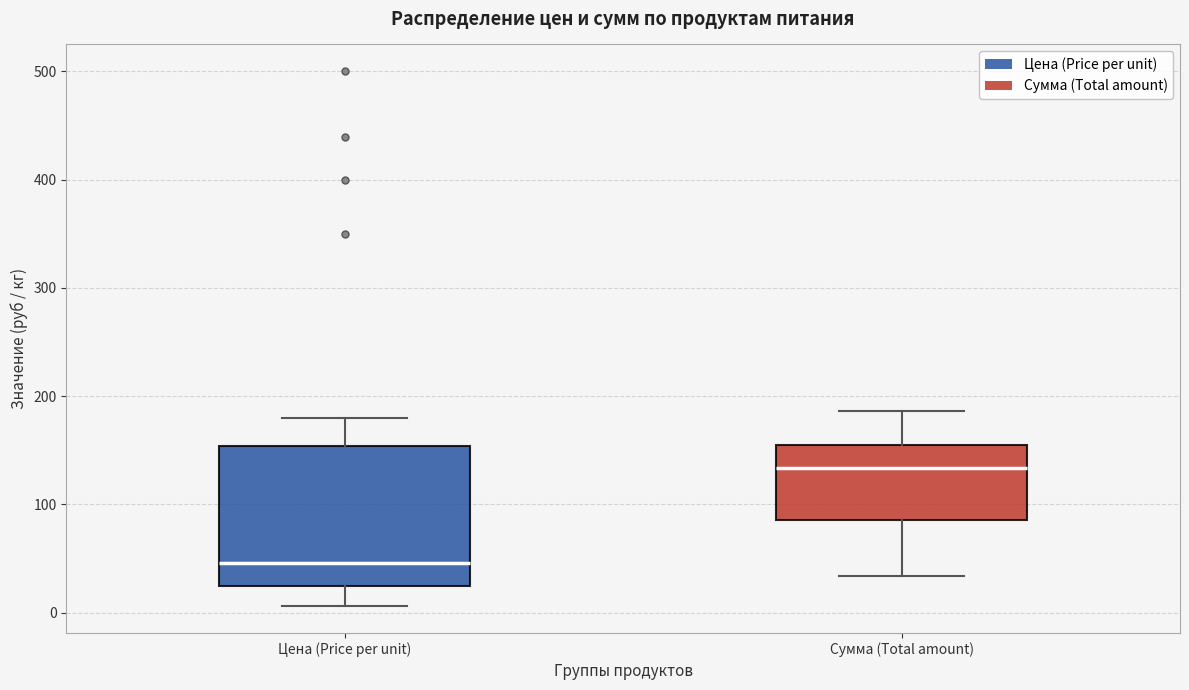

Reading left to right, transcribe this box plot: for each box, give where its median line is, the range the box spans, and where its two whiskers end, as read against the y-axis. The values are not printed on the chart, so give them approximately, as read against the axis.

Цена (Price per unit): median 50, box 20 to 150, whiskers 10 to 180
Сумма (Total amount): median 130, box 90 to 150, whiskers 30 to 190